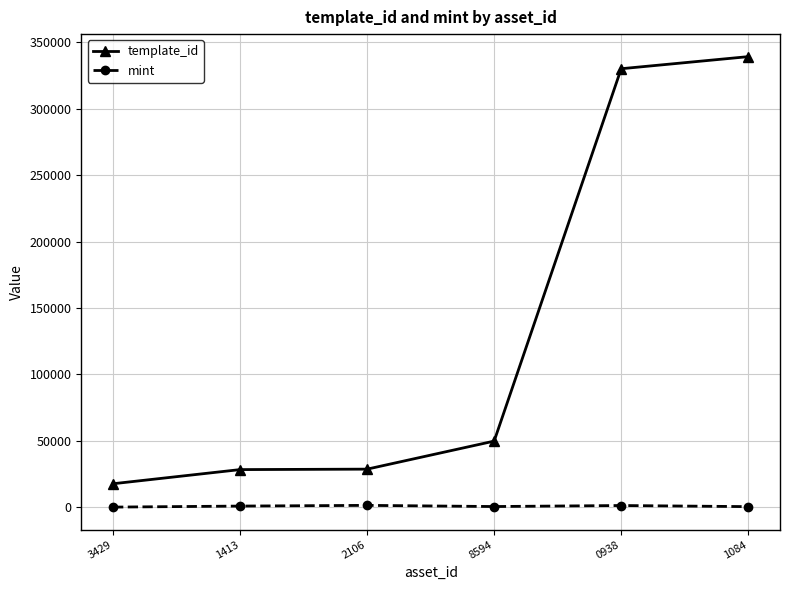

At which label does template_id reach its peak?

1084